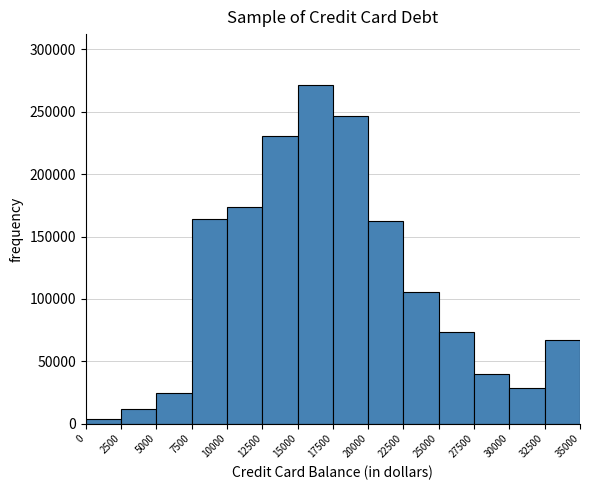

Reading left to right, list every bar in this chart as the range it spans on the x-axis followed by its height. The values are not printed on the chart, so give them approximately, as read against the axis.

0 to 2500: under 5000
2500 to 5000: 10000
5000 to 7500: 25000
7500 to 10000: 165000
10000 to 12500: 175000
12500 to 15000: 230000
15000 to 17500: 270000
17500 to 20000: 245000
20000 to 22500: 160000
22500 to 25000: 105000
25000 to 27500: 75000
27500 to 30000: 40000
30000 to 32500: 30000
32500 to 35000: 65000